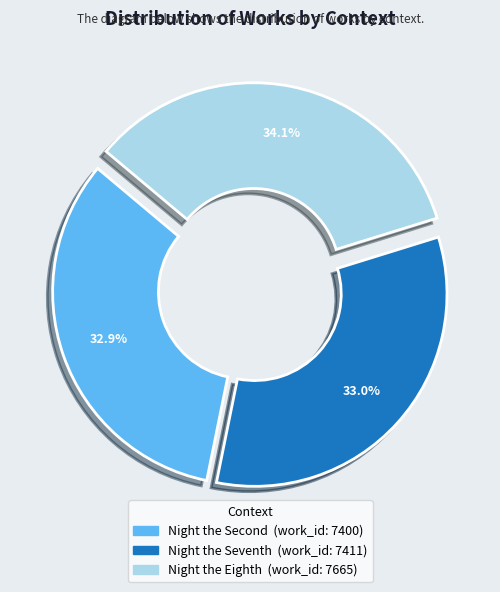

To the nearest percent, what is the difference between the largest and smallest slice percentages?

1%